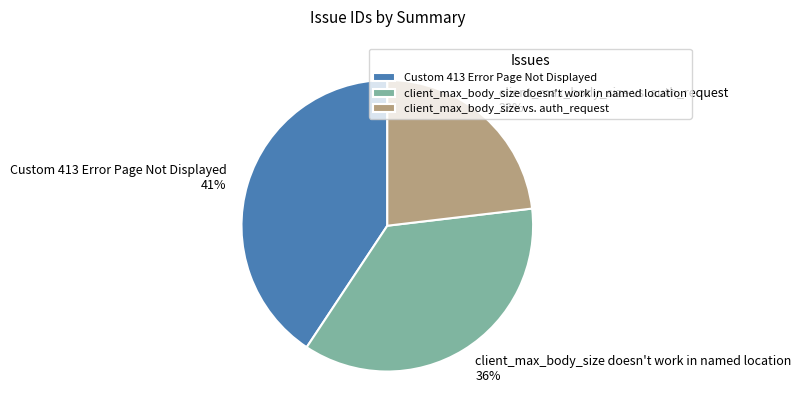

Is there any slice that represents more than half of the pie?

No